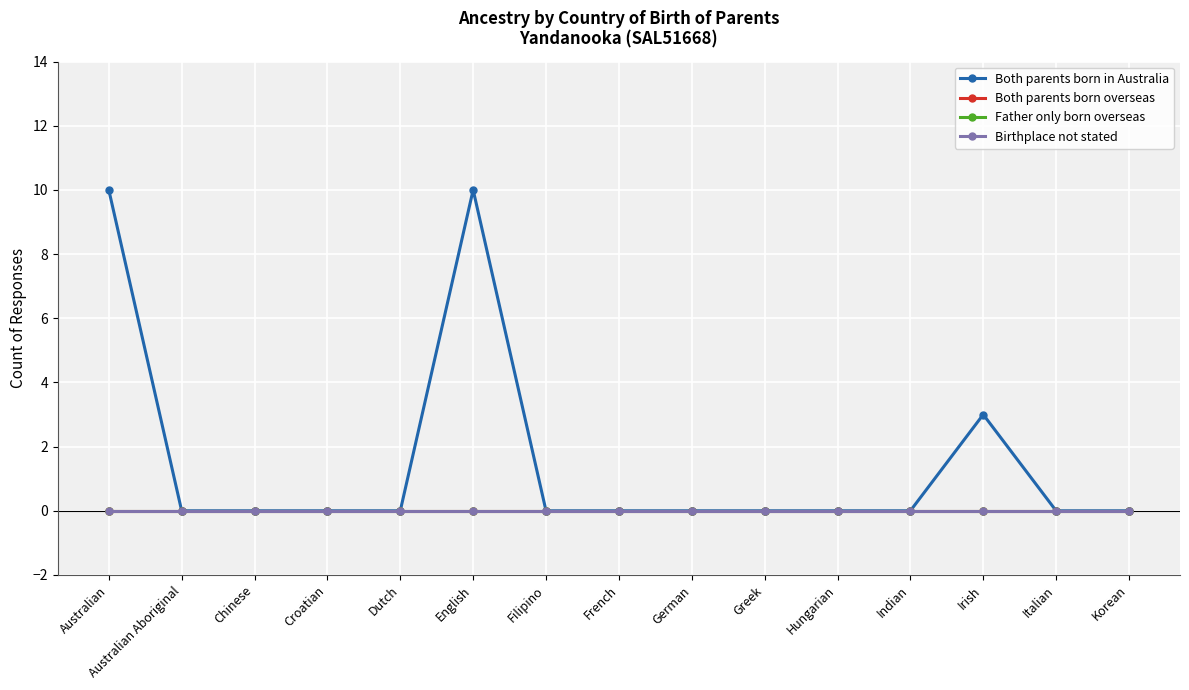

How many lines are shown in the chart?

4